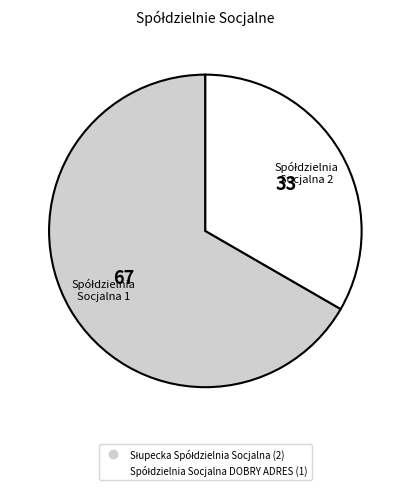

Count the number of slices in the pie.

2